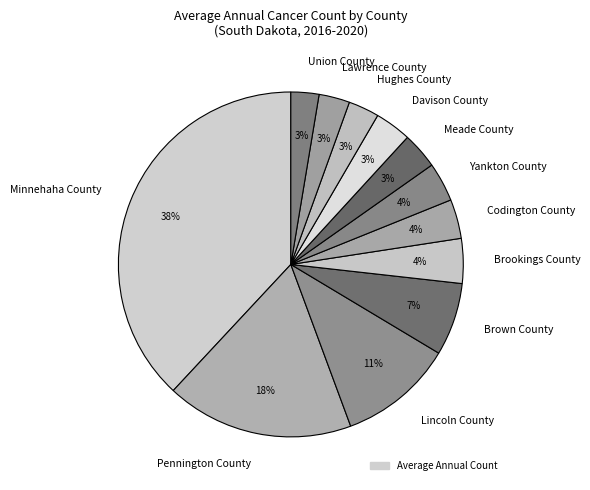

To the nearest percent, what is the average slice percentage?

8%